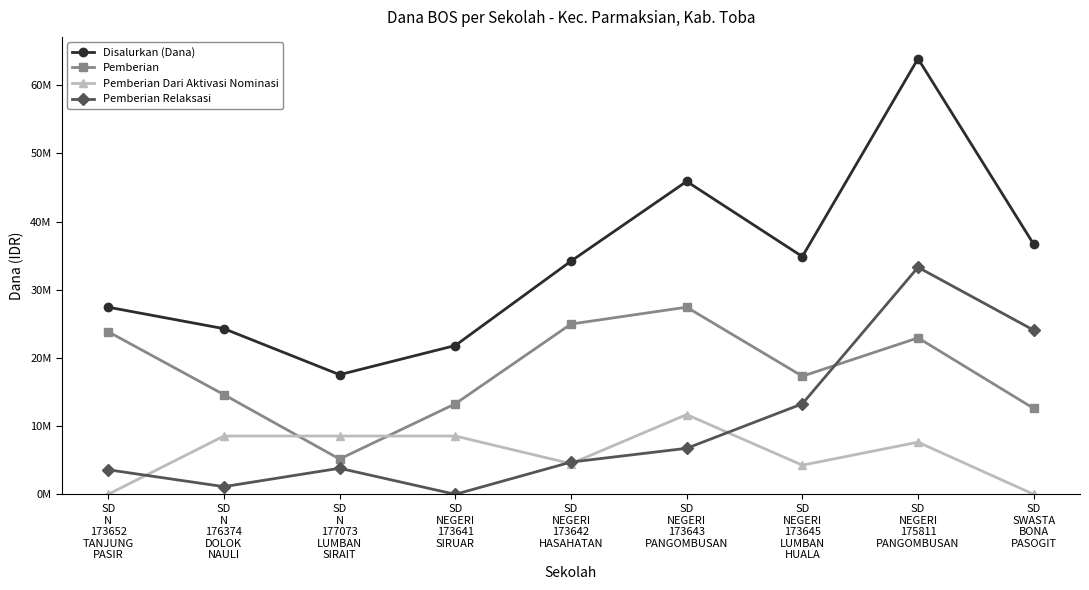

Is this an area chart (filled region under the line)?

No